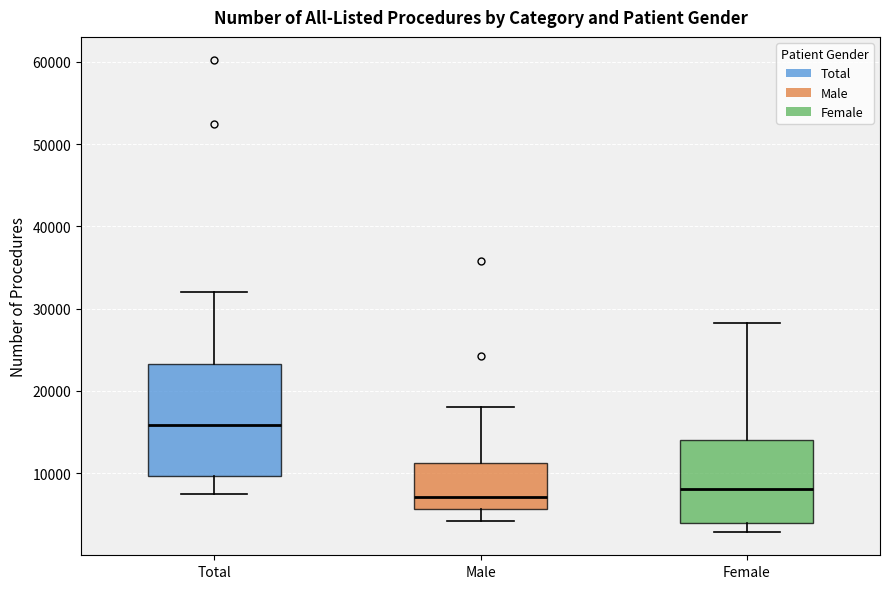

Reading left to right, read every box against the y-axis: the position of its median line, the range the box covers, and the ends of its whiskers. The values are not printed on the chart, so give them approximately, as read against the axis.

Total: median 16000, box 10000 to 23000, whiskers 7000 to 32000
Male: median 7000, box 6000 to 11000, whiskers 4000 to 18000
Female: median 8000, box 4000 to 14000, whiskers 3000 to 28000